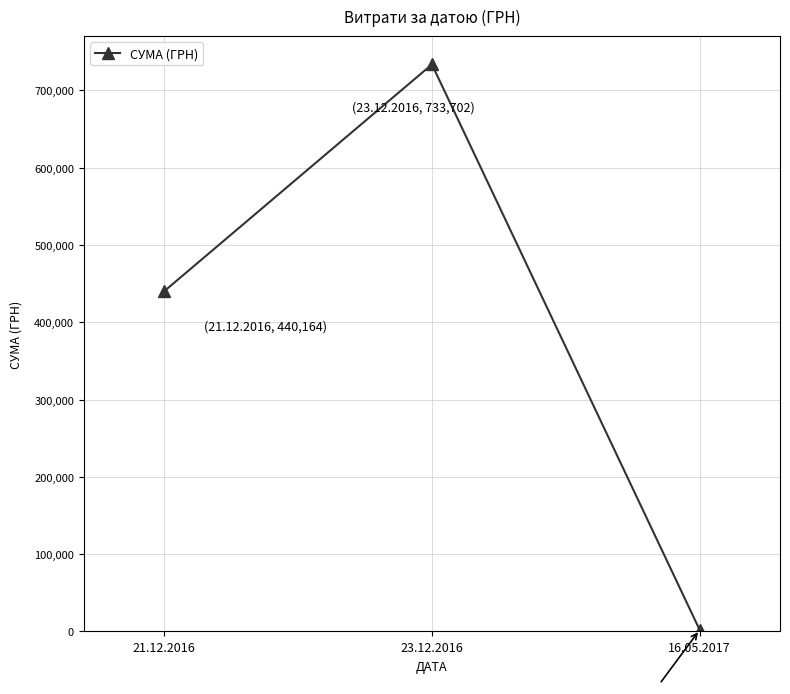

Reading left to right, transcribe all the data shown in this chart.

440164.0	733702.8	2007.1